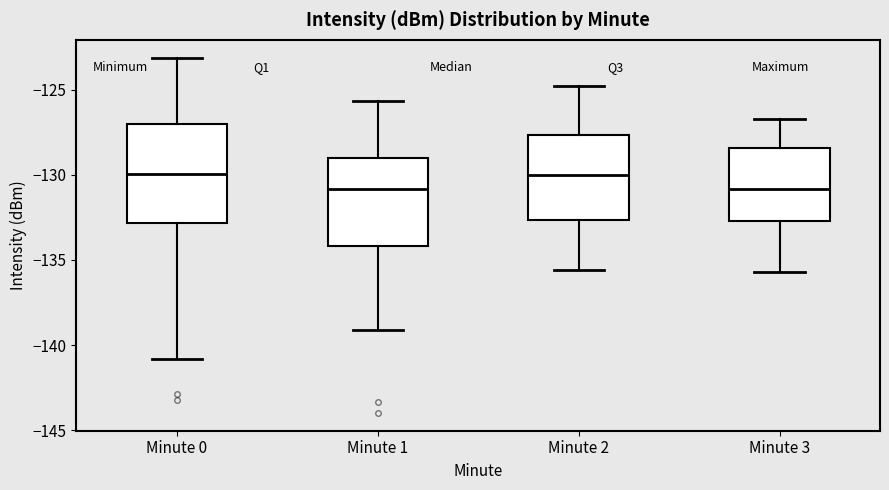

Reading left to right, read every box against the y-axis: the position of its median line, the range the box covers, and the ends of its whiskers. The values are not printed on the chart, so give them approximately, as read against the axis.

Minute 0: median -130.0, box -133.0 to -127.0, whiskers -141.0 to -123.0
Minute 1: median -131.0, box -134.0 to -129.0, whiskers -139.0 to -125.5
Minute 2: median -130.0, box -132.5 to -127.5, whiskers -135.5 to -125.0
Minute 3: median -131.0, box -132.5 to -128.5, whiskers -135.5 to -126.5